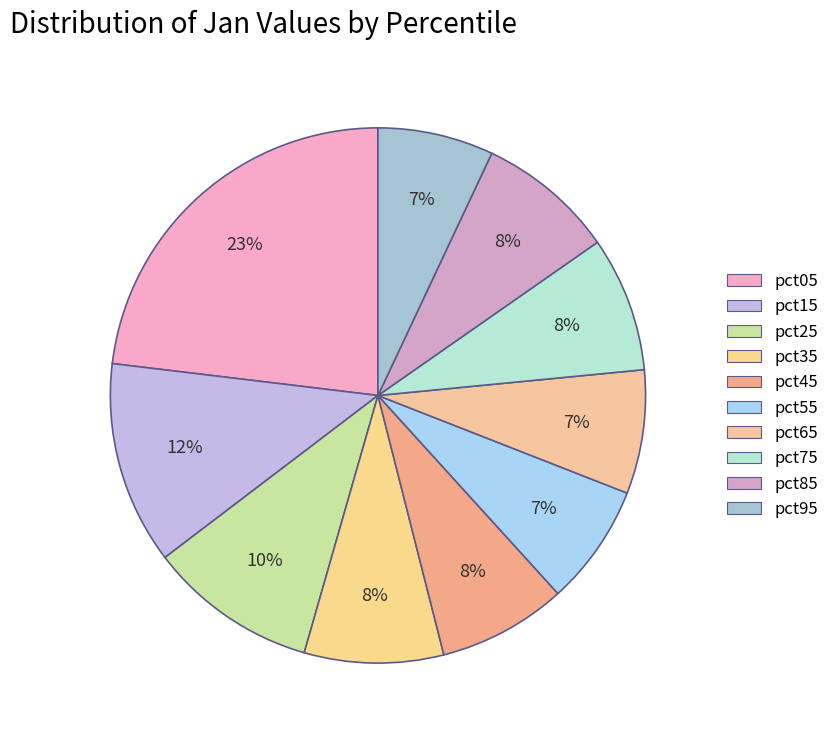

Rank the categories by value from lowest to highest.

pct95, pct55, pct65, pct45, pct75, pct85, pct35, pct25, pct15, pct05